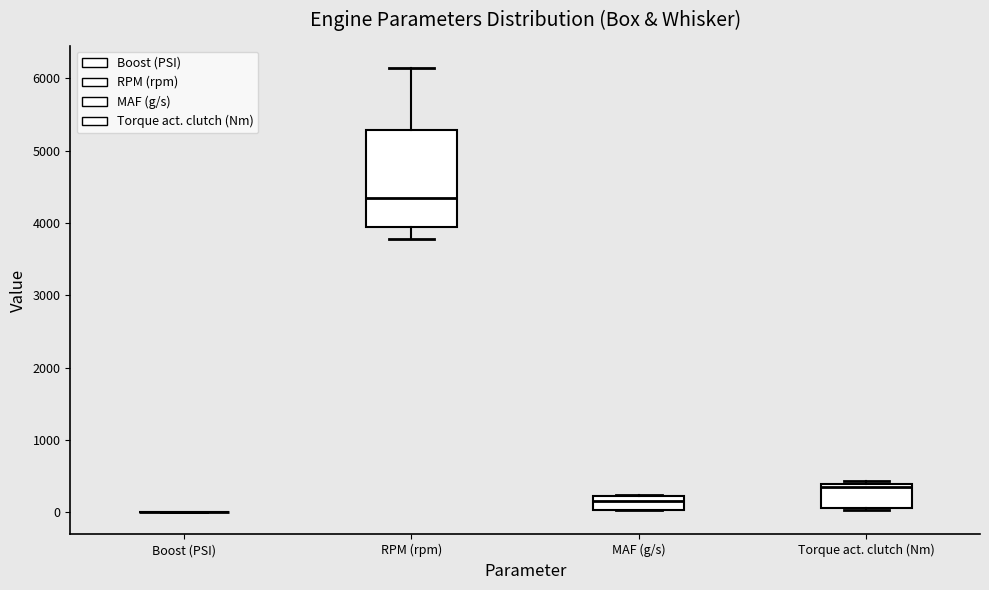

Comparing the boxes themselves (not the whiskers), which one is the tallest?

RPM (rpm)